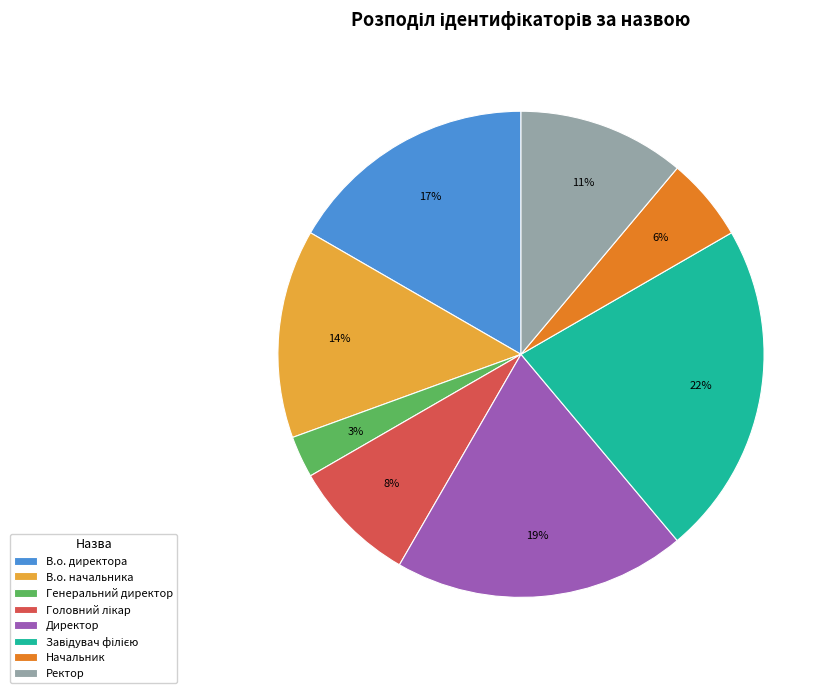

The Ректор slice represents 20% of the pie. True or false?

False